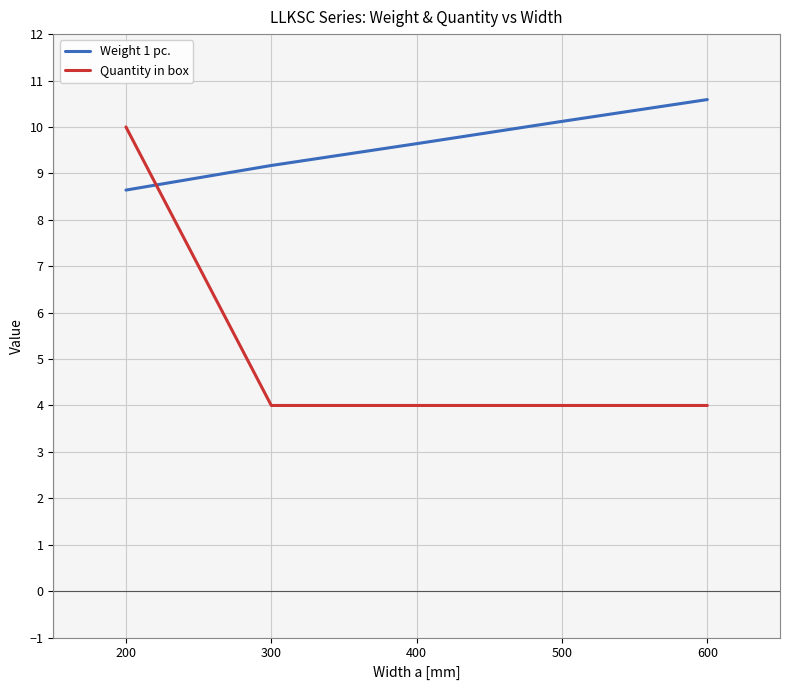

True or false: Weight 1 pc. has more than 1 interior local peaks.

False